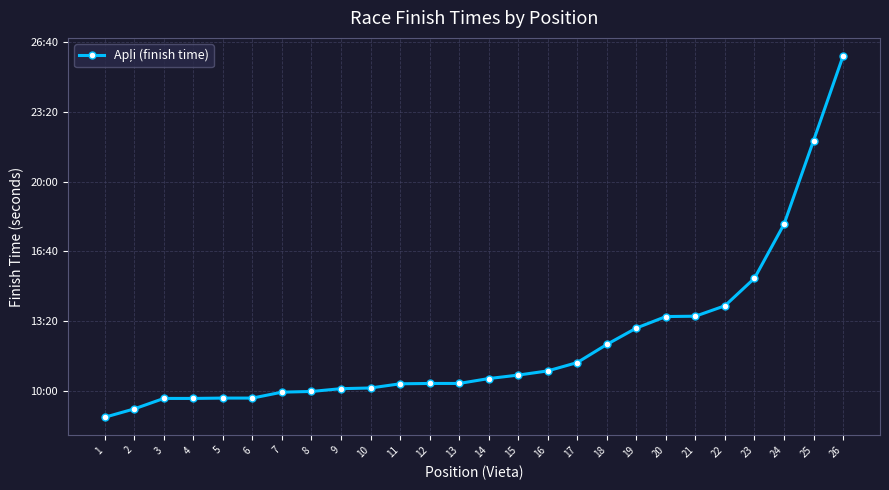

Is this an area chart (filled region under the line)?

No